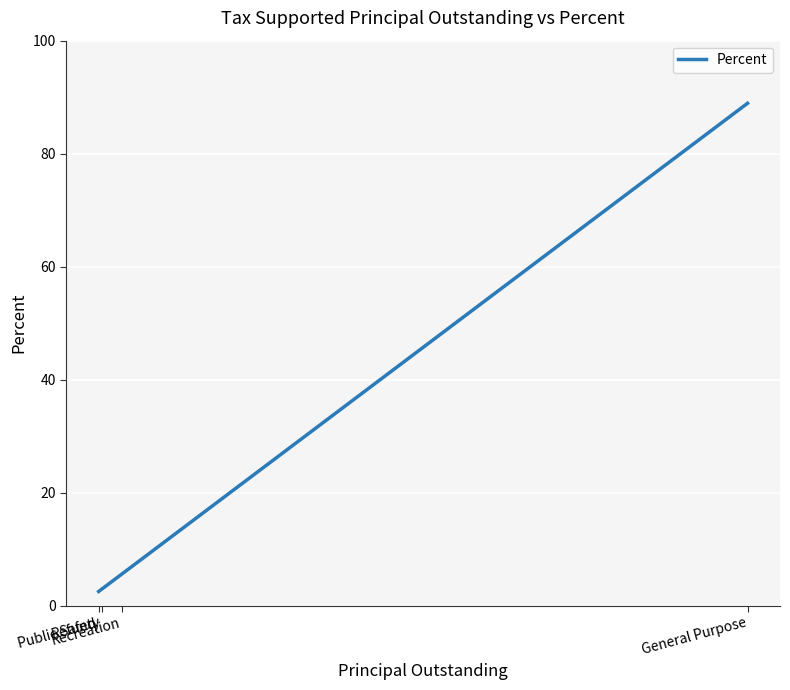

Where is the data nearest to the value 45?

Recreation